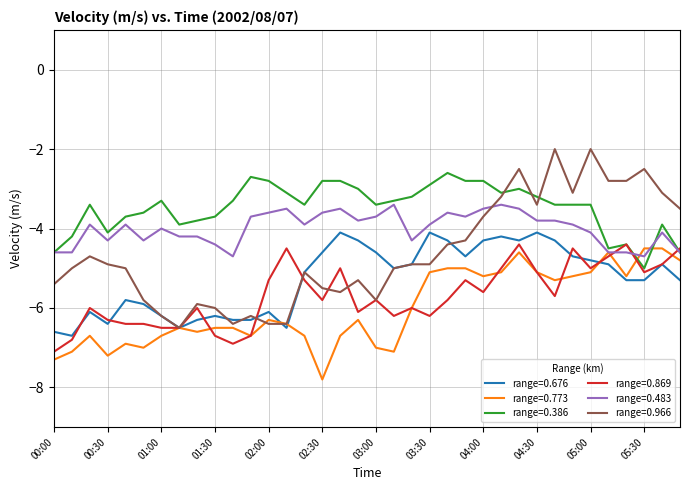

Which series has the largest range (max minus min)?

range=0.966